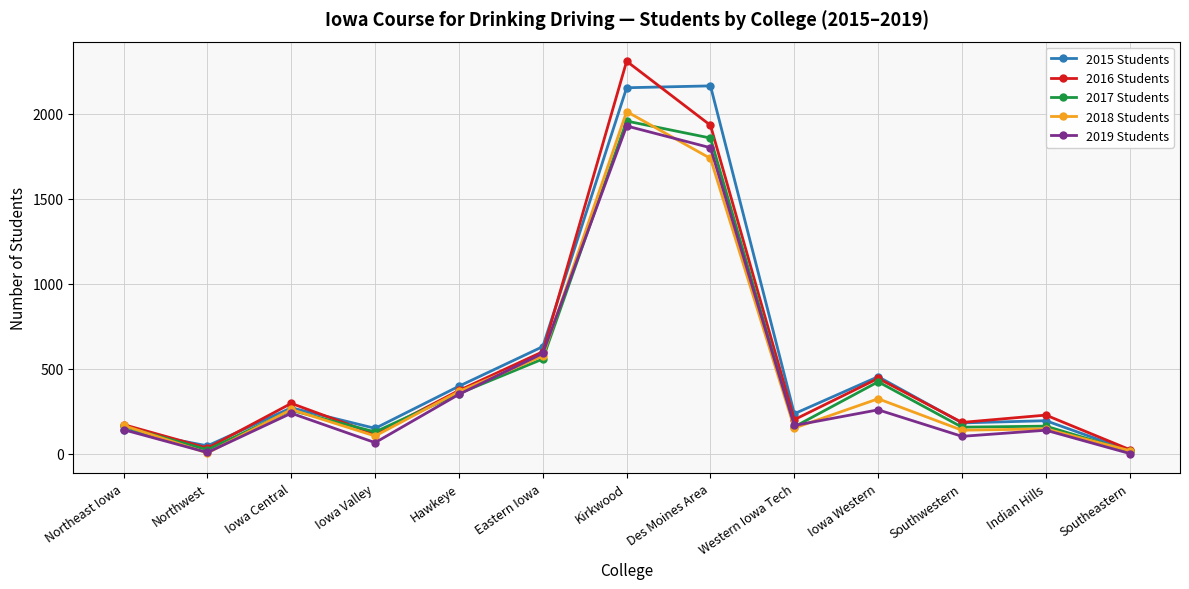

What is the total value across all series at Indian Hills?

862